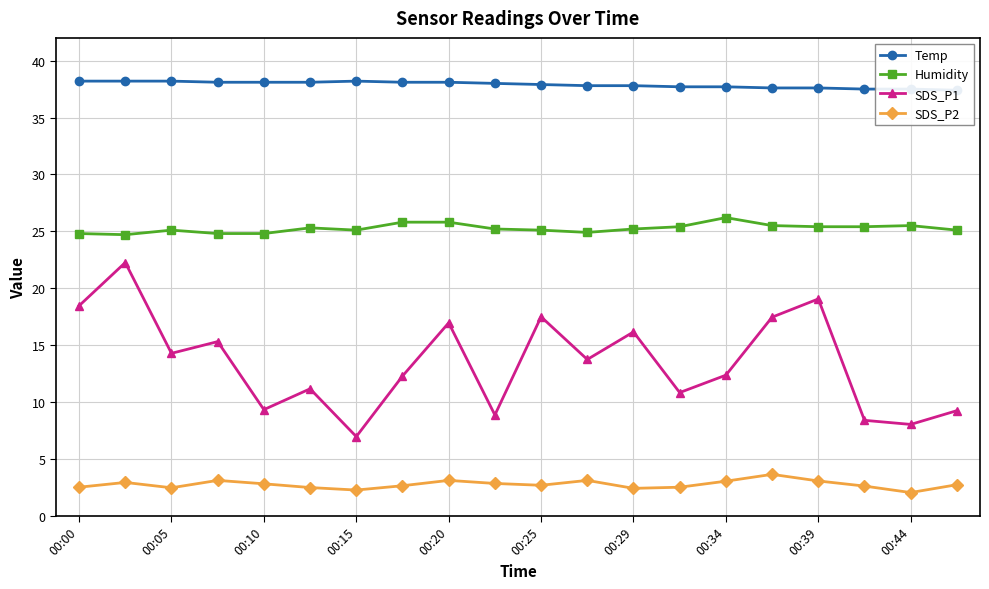

In SDS_P1, how many points are lower than both neighbors (excluding endpoints)?

7